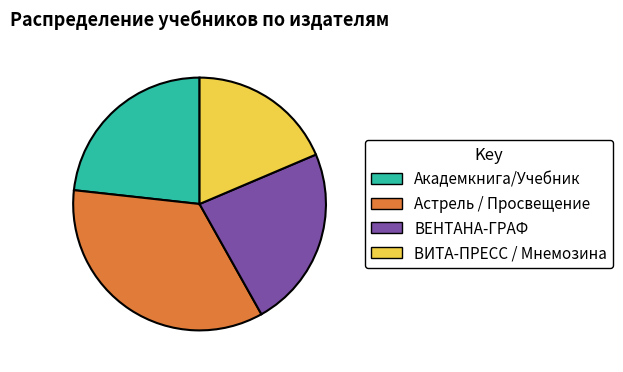

Combined, do Астрель / Просвещение and Академкнига/Учебник account for over 50%?

Yes